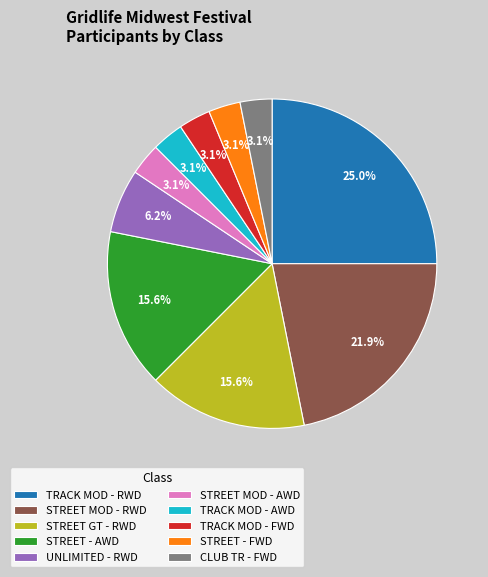

How much of the chart is everything except STREET MOD - AWD?

96.9%